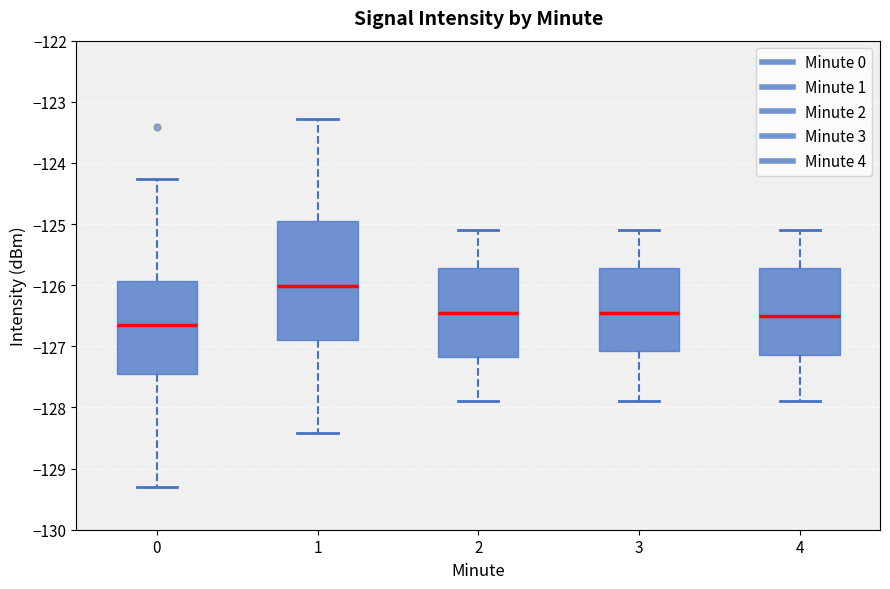

Which box is the tallest, from its lower edge to its upper edge?

1